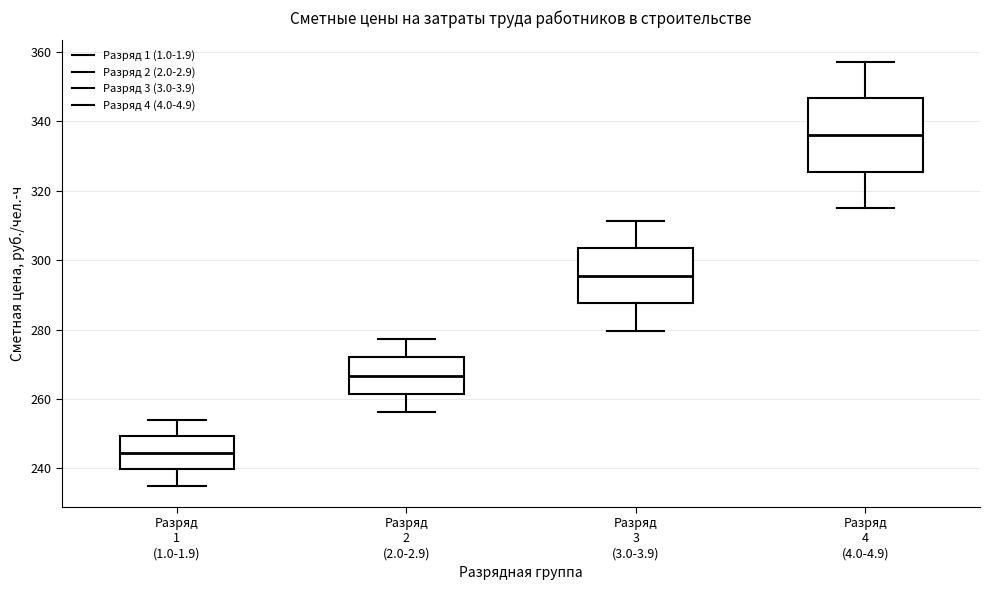

Which box has the lowest median line?

Разряд 1 (1.0-1.9)